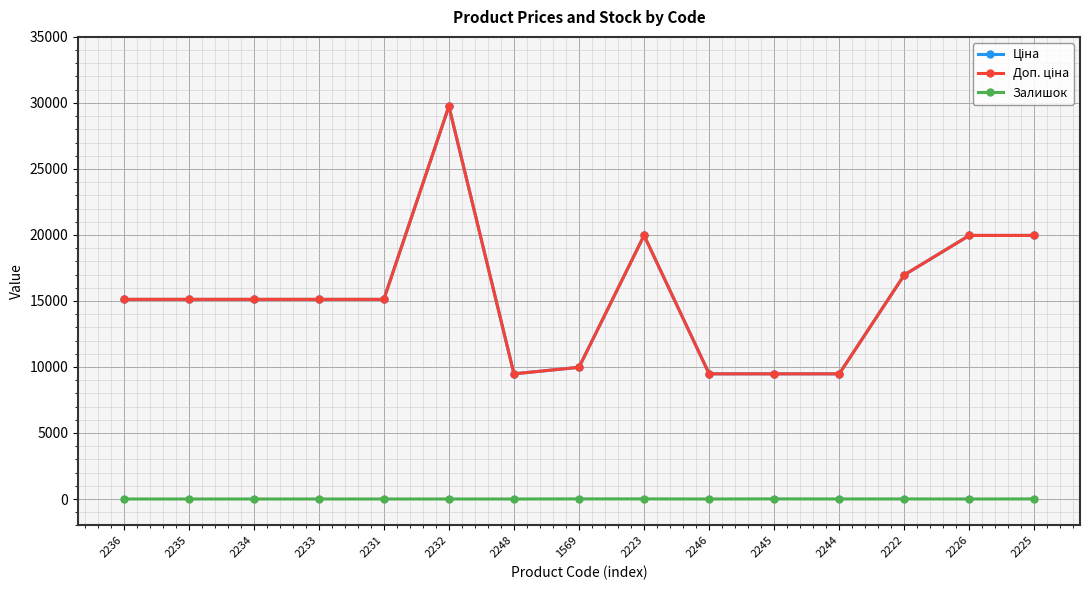

Which series has the largest total across all categories?

Ціна